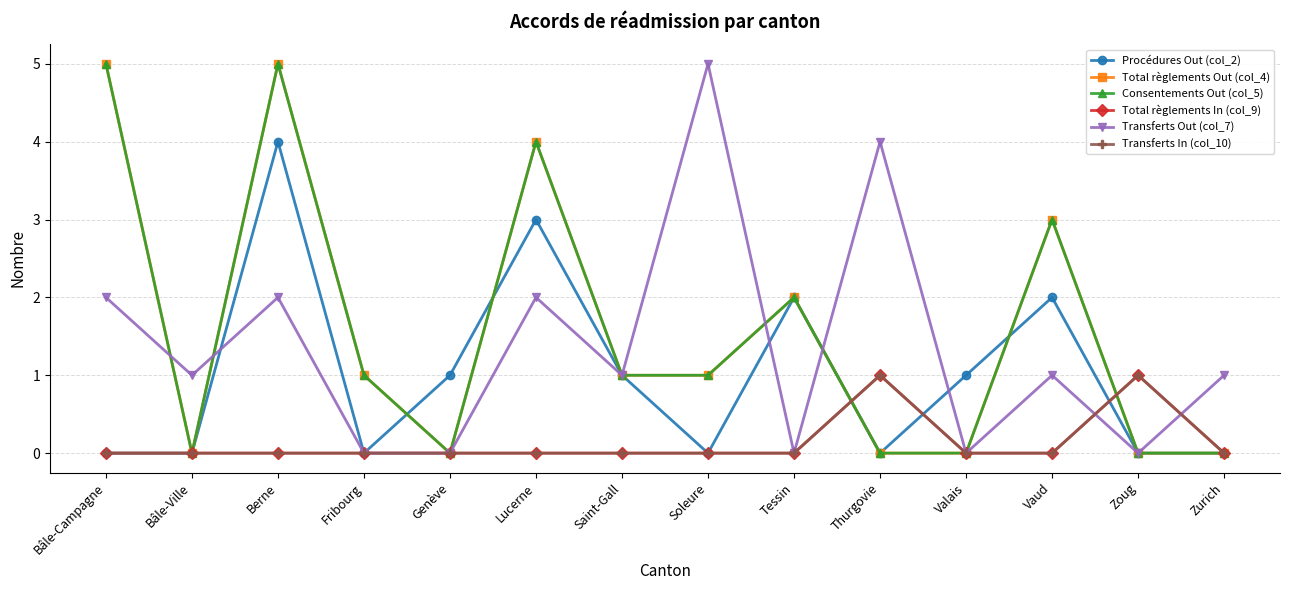

Is this an area chart (filled region under the line)?

No